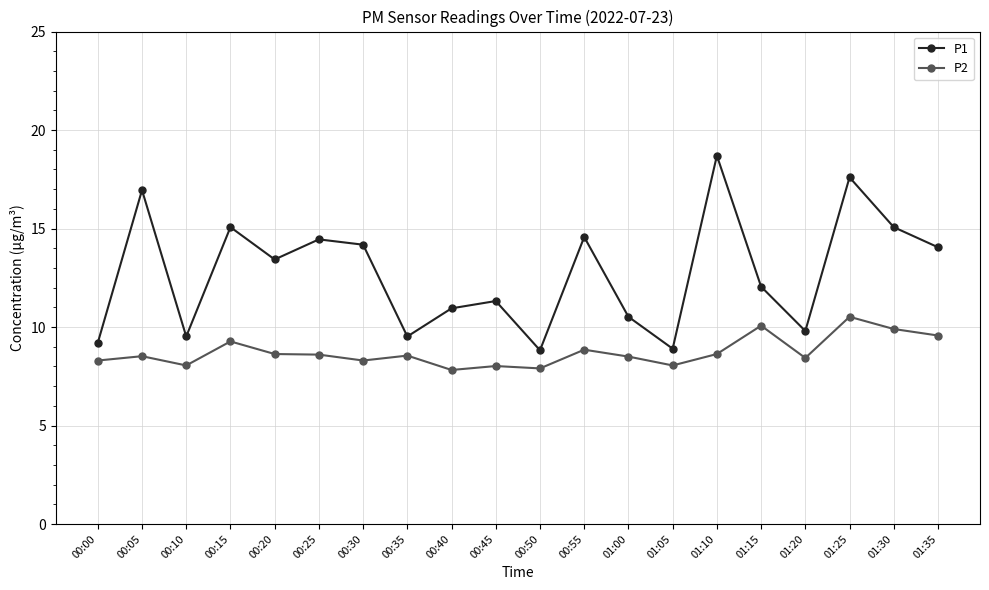

The value of P2 at 01:25 is 10.5. True or false?

True